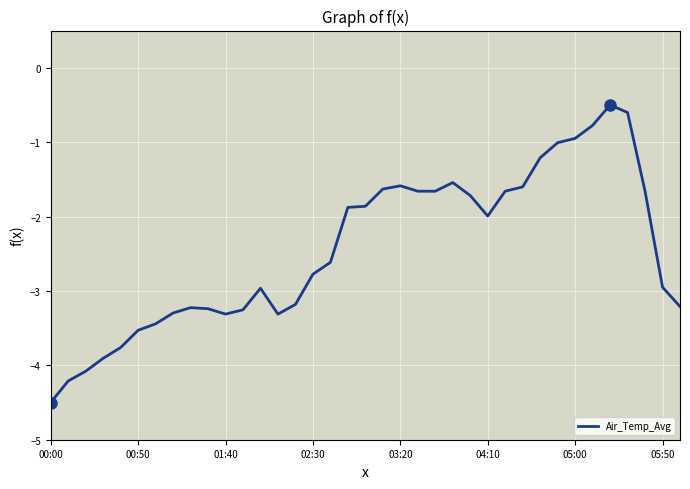

What is the greatest value displayed?

-0.5